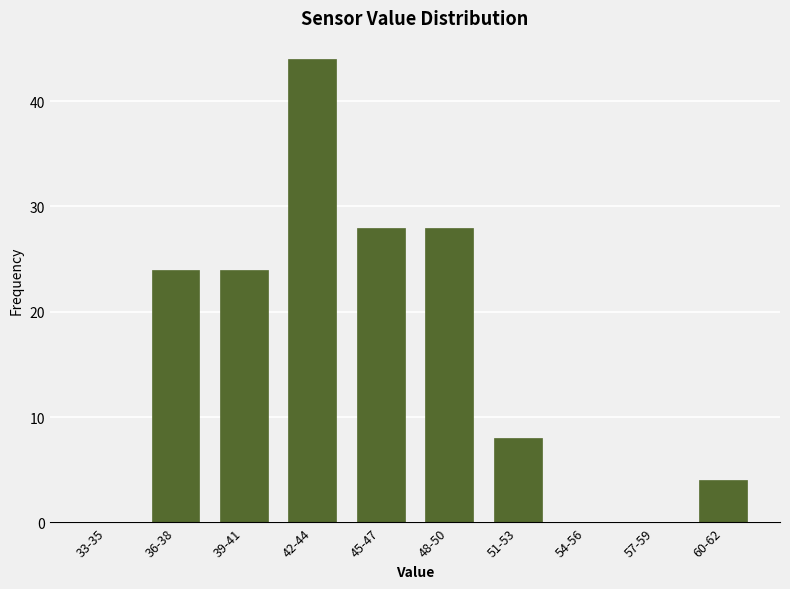

Reading left to right, list all the values displayed in this chart.

33-35=0	36-38=24	39-41=24	42-44=44	45-47=28	48-50=28	51-53=8	54-56=0	57-59=0	60-62=4